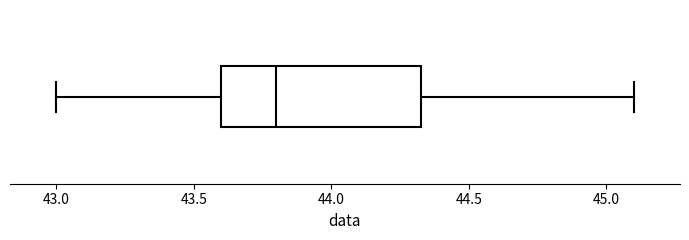

Read this box plot against the x-axis: the position of the median line, the range covered by the box, and the ends of both whiskers. The values are not printed on the chart, so give them approximately, as read against the axis.

median 43.80, box 43.60 to 44.35, whiskers 43.00 to 45.10